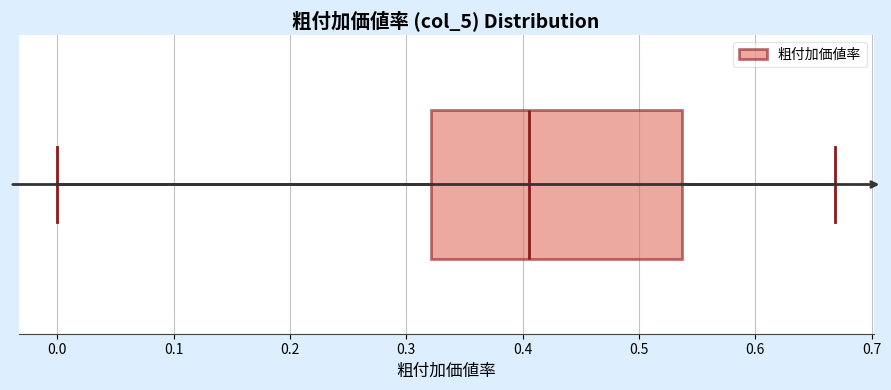

Read this box plot against the x-axis: the position of the median line, the range covered by the box, and the ends of both whiskers. The values are not printed on the chart, so give them approximately, as read against the axis.

median 0.41, box 0.32 to 0.54, whiskers 0.00 to 0.67